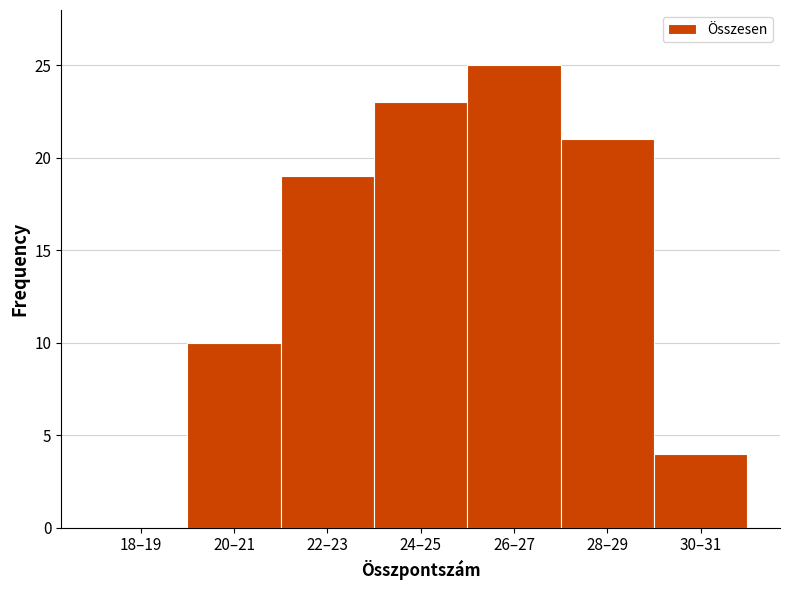

Reading left to right, extract all data points from this chart.

18–19=0	20–21=10	22–23=19	24–25=23	26–27=25	28–29=21	30–31=4